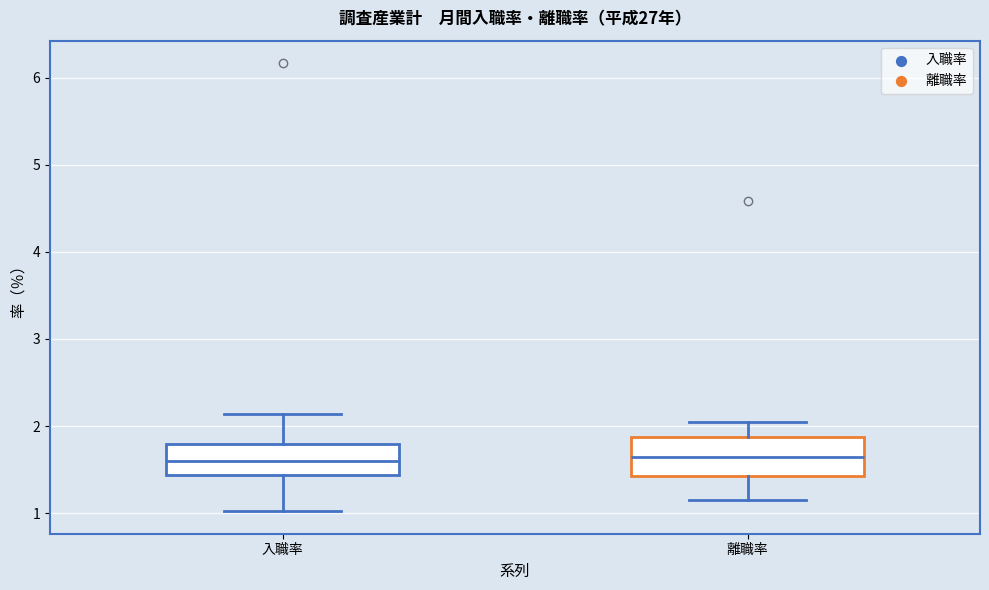

Reading left to right, read every box against the y-axis: the position of its median line, the range the box covers, and the ends of its whiskers. The values are not printed on the chart, so give them approximately, as read against the axis.

入職率: median 1.6, box 1.4 to 1.8, whiskers 1.0 to 2.1
離職率: median 1.6, box 1.4 to 1.9, whiskers 1.2 to 2.1